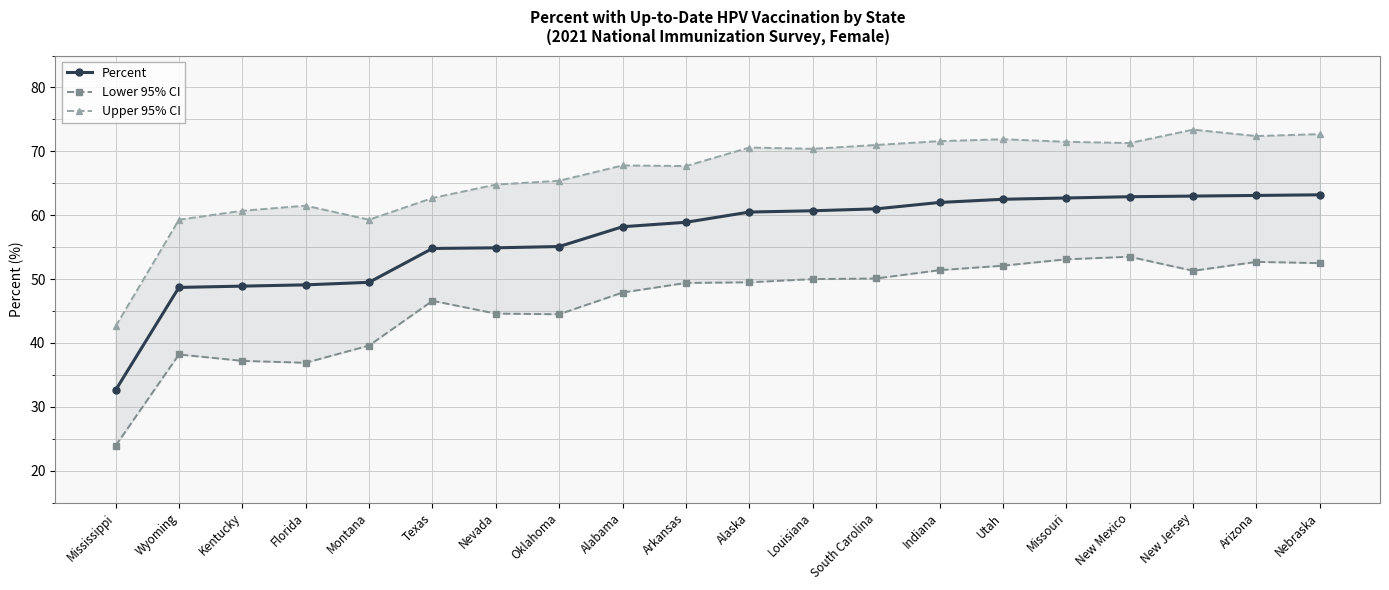

True or false: Upper 95% CI and Lower 95% CI intersect in this chart.

False